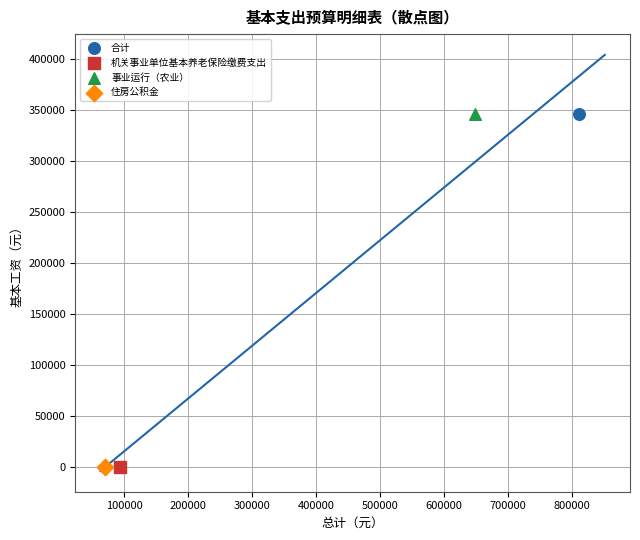

What are all the series names shown in the legend?

合计, 机关事业单位基本养老保险缴费支出, 事业运行（农业）, 住房公积金